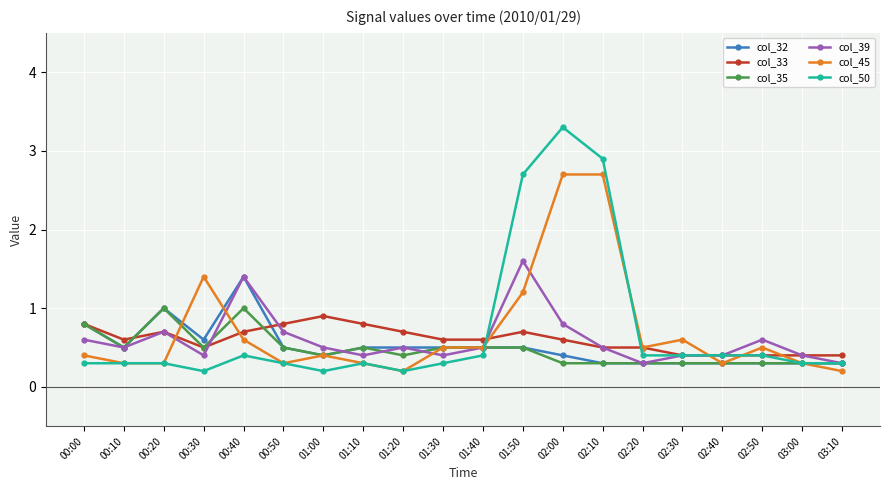

What is the total value across all series at 02:00?

8.1